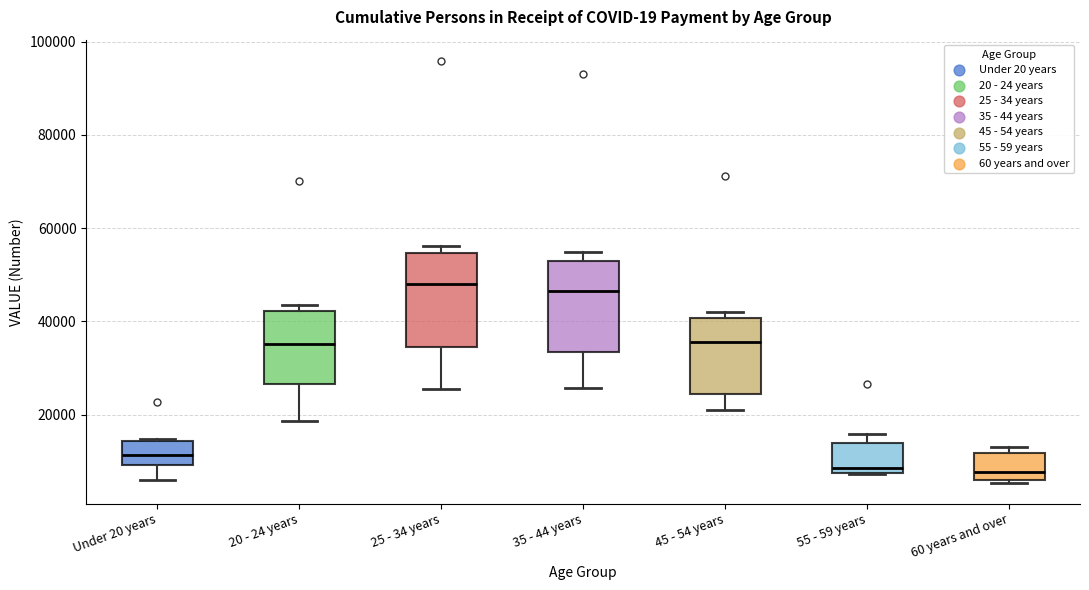

Reading left to right, read every box against the y-axis: the position of its median line, the range the box covers, and the ends of its whiskers. The values are not printed on the chart, so give them approximately, as read against the axis.

Under 20 years: median 12000, box 10000 to 14000, whiskers 6000 to 14000
20 - 24 years: median 36000, box 26000 to 42000, whiskers 18000 to 44000
25 - 34 years: median 48000, box 34000 to 54000, whiskers 26000 to 56000
35 - 44 years: median 46000, box 34000 to 52000, whiskers 26000 to 54000
45 - 54 years: median 36000, box 24000 to 40000, whiskers 20000 to 42000
55 - 59 years: median 8000 (just above the box's lower edge), box 8000 to 14000, whiskers 8000 to 16000
60 years and over: median 8000, box 6000 to 12000, whiskers 6000 to 14000